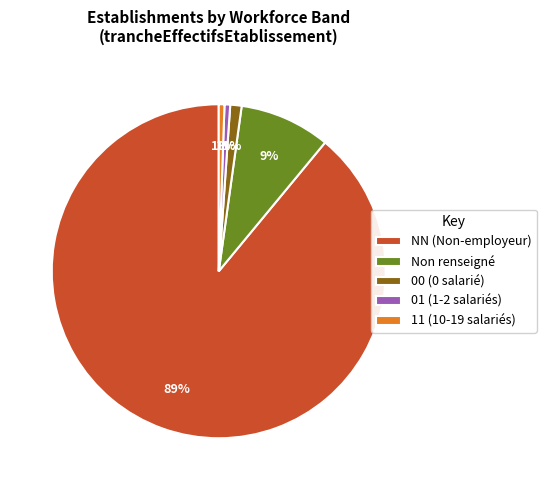

Which slice represents more than half of the pie?

NN (Non-employeur)